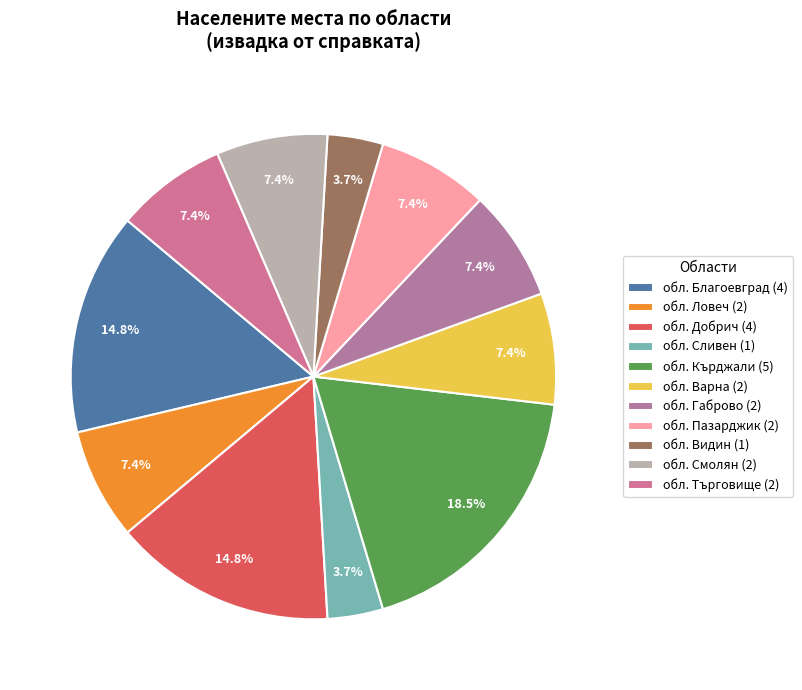

Does any single category account for the majority?

No